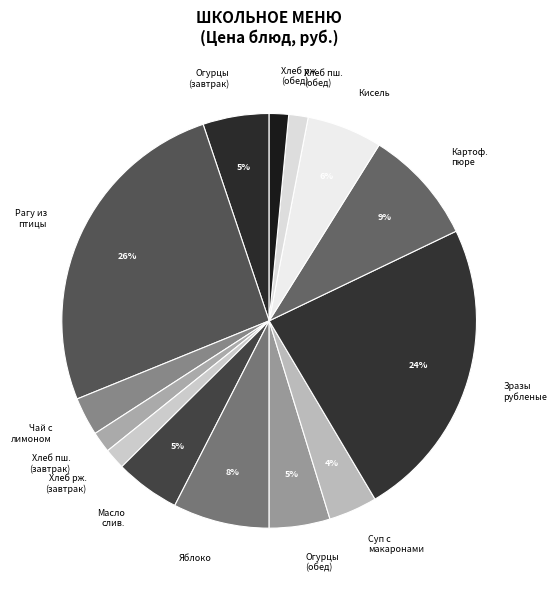

Combined, do Масло слив. and Кисель account for over 50%?

No